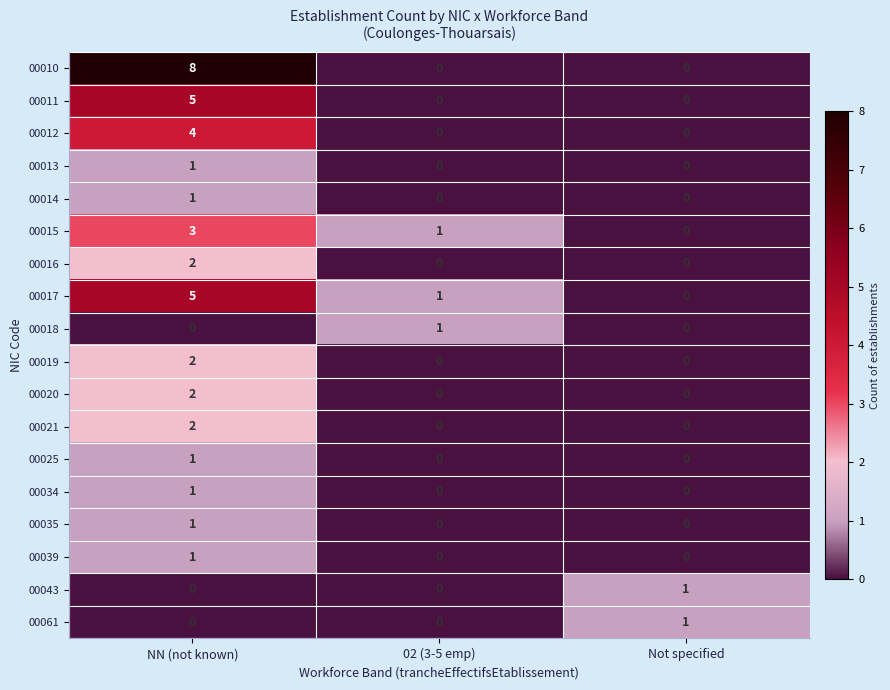

Rank the categories by 00017 value from highest to lowest.

NN (not known), 02 (3-5 emp), Not specified